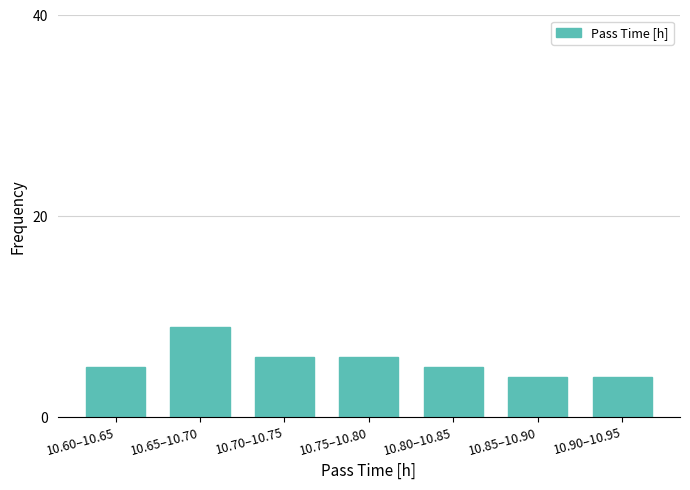

Reading left to right, extract all data points from this chart.

10.60–10.65=5	10.65–10.70=9	10.70–10.75=6	10.75–10.80=6	10.80–10.85=5	10.85–10.90=4	10.90–10.95=4